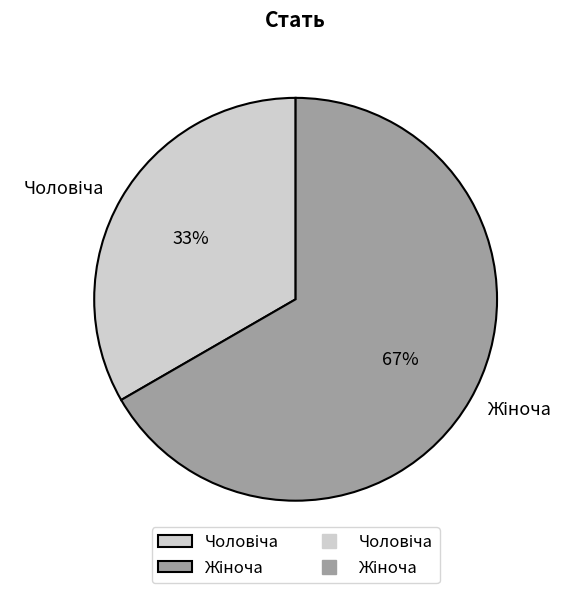

To the nearest percent, what is the average slice percentage?

50%